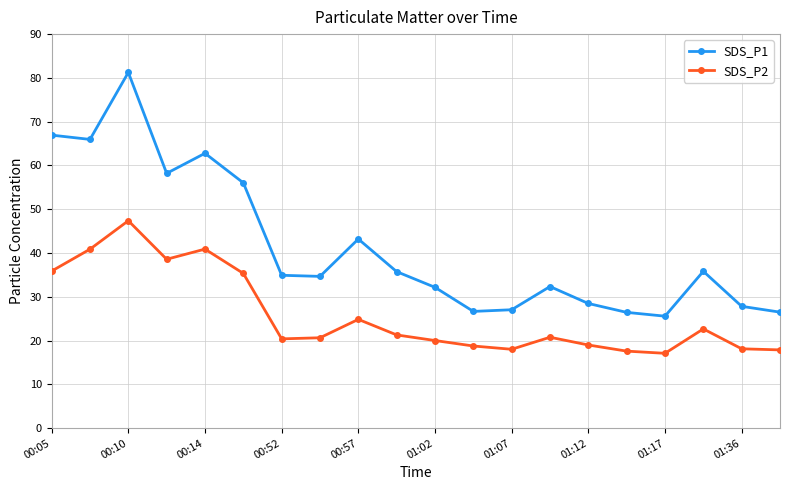

What is the value of the SDS_P1 point at the 13th from the left?

27.1